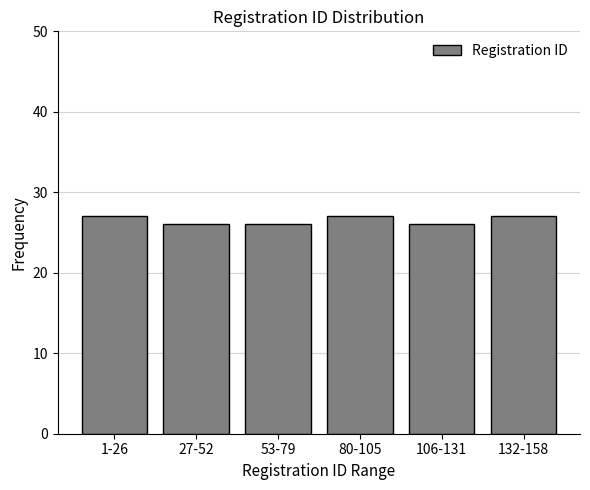

Reading right to left, list all the values displayed in this chart.

132-158=27	106-131=26	80-105=27	53-79=26	27-52=26	1-26=27